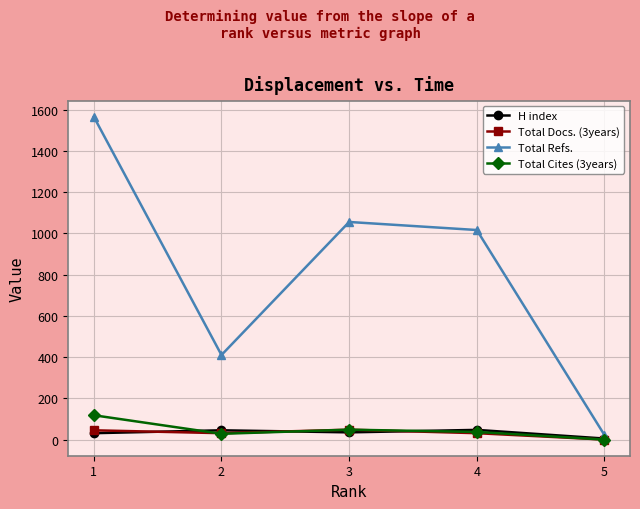

The Total Refs. series shows 1055 at 3. True or false?

True